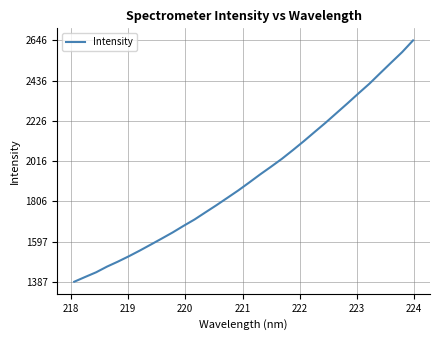

What is the difference between the maximum and second lowest values?

1234.7